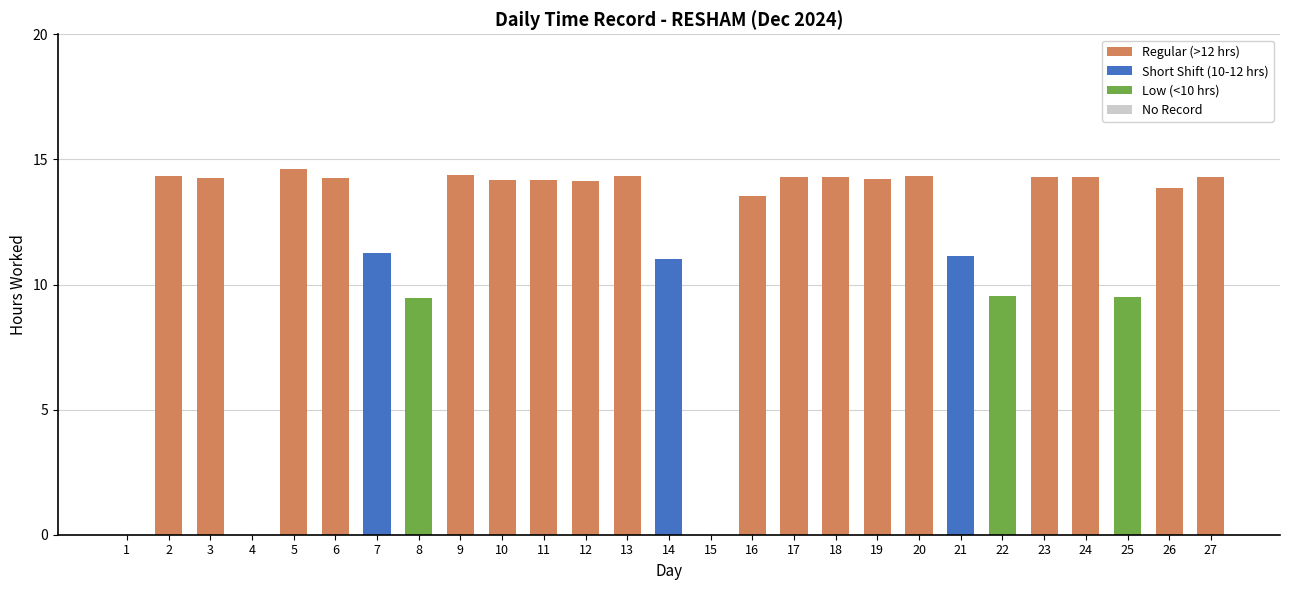

Approximately how many times larger is the value at 14 compared to 7?

1.0